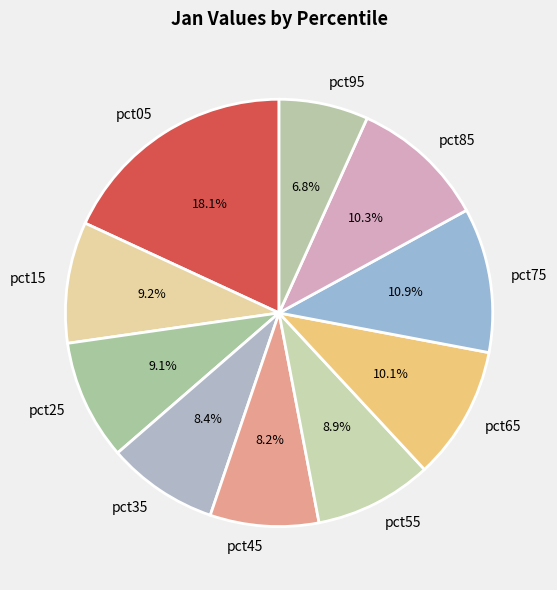

Is pct15 the majority of the pie?

No